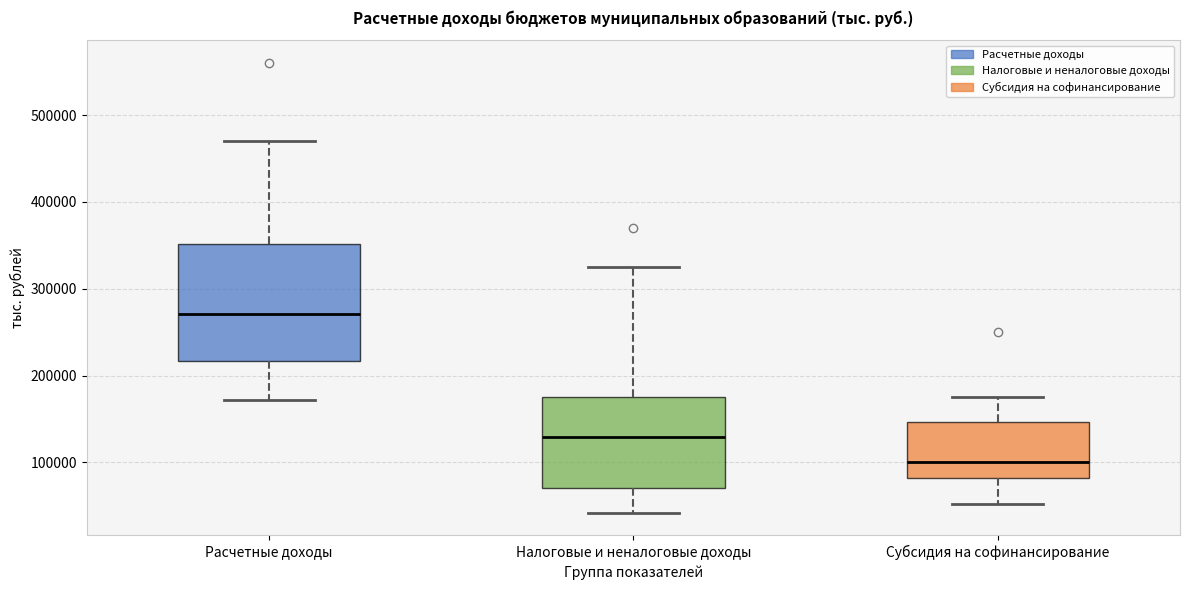

Which box has the lowest median line?

Субсидия на софинансирование